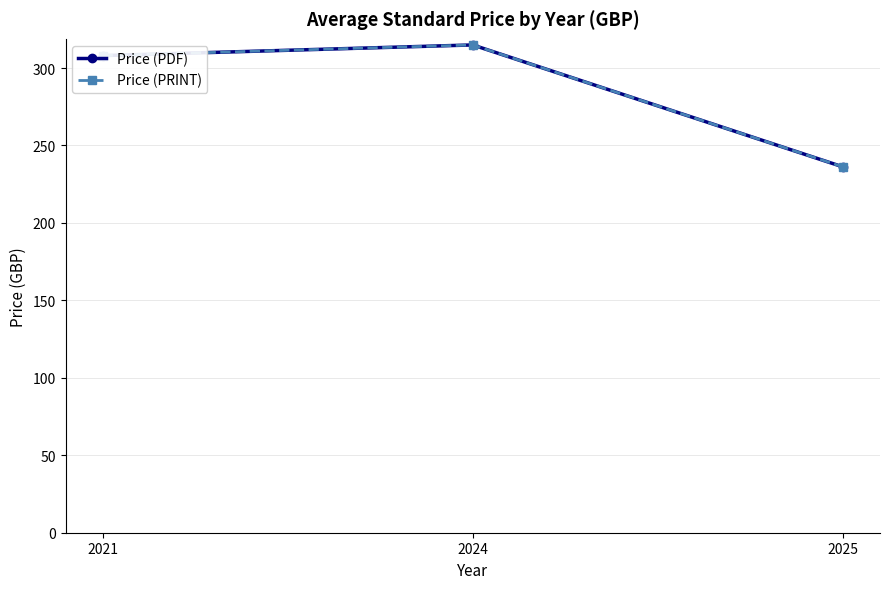

The Price (PDF) series shows 308.0 at 2021. True or false?

True